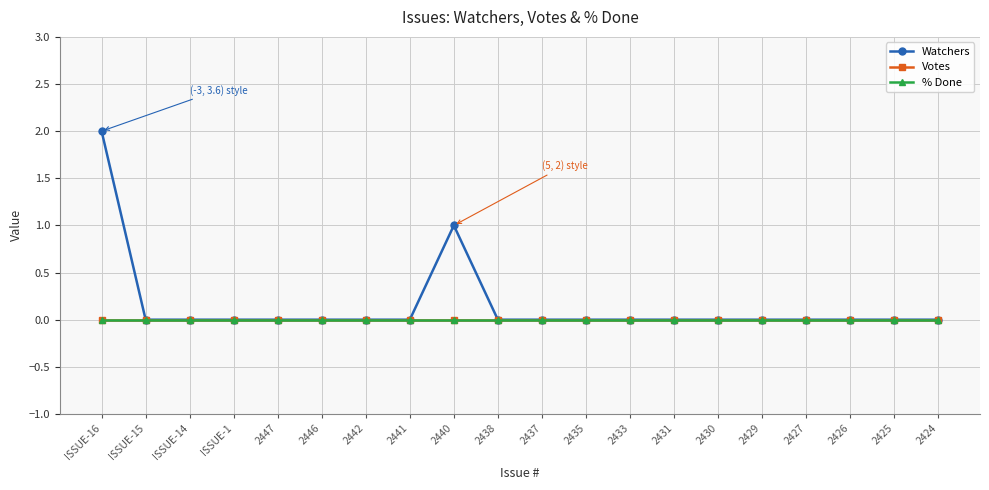

Does the chart display data point markers on the line(s)?

Yes